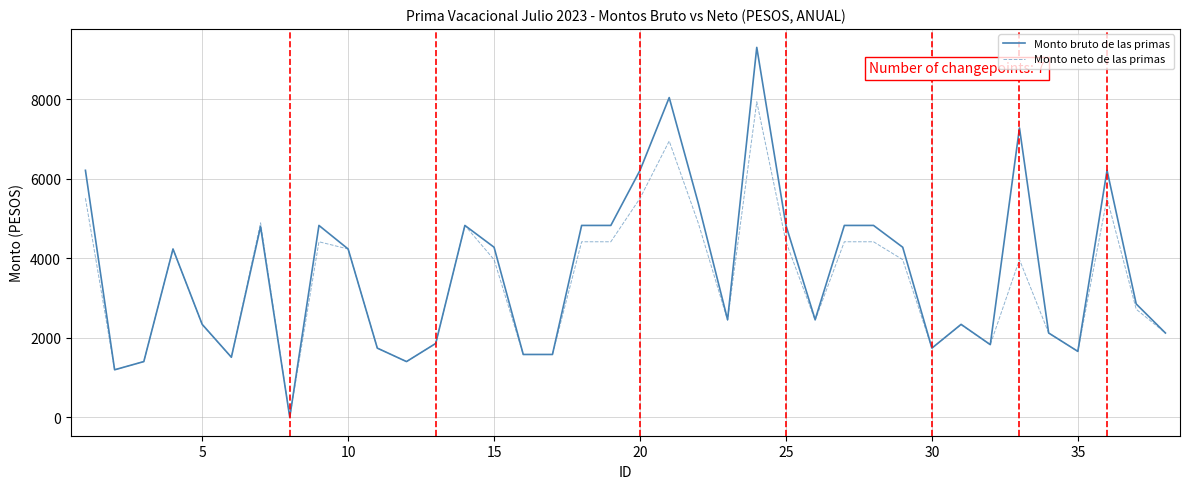

List the series in order of their peak value, lowest first.

Monto neto de las primas, Monto bruto de las primas